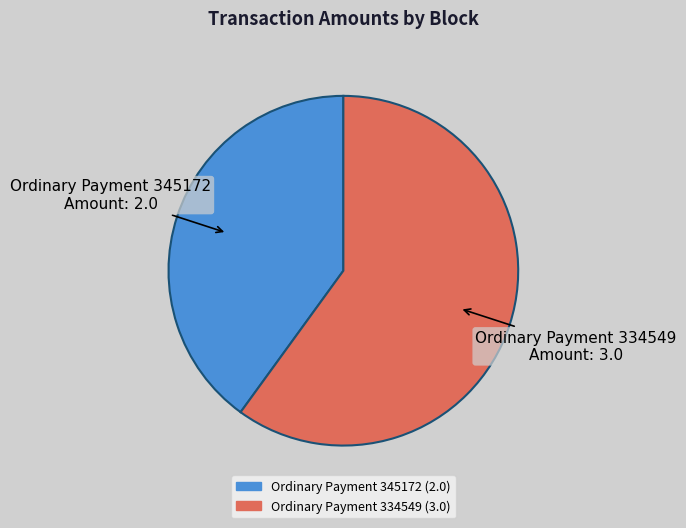

How many slices are in this pie chart?

2